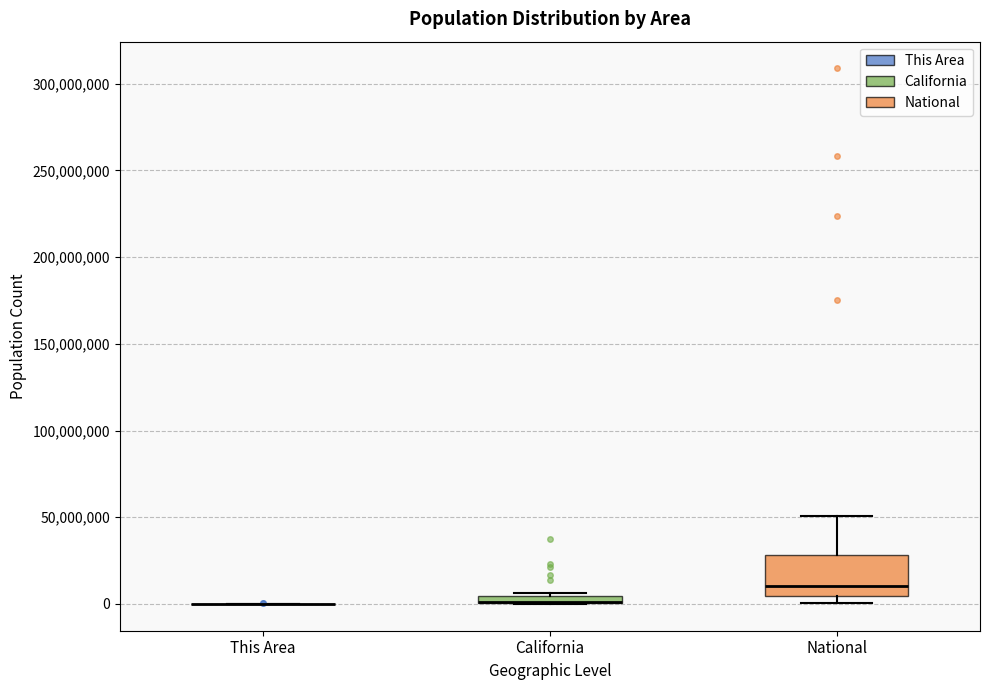

Where is the upper edge of the box for California on the y-axis? The values are not printed on the chart, so give them approximately, as read against the axis.

5000000